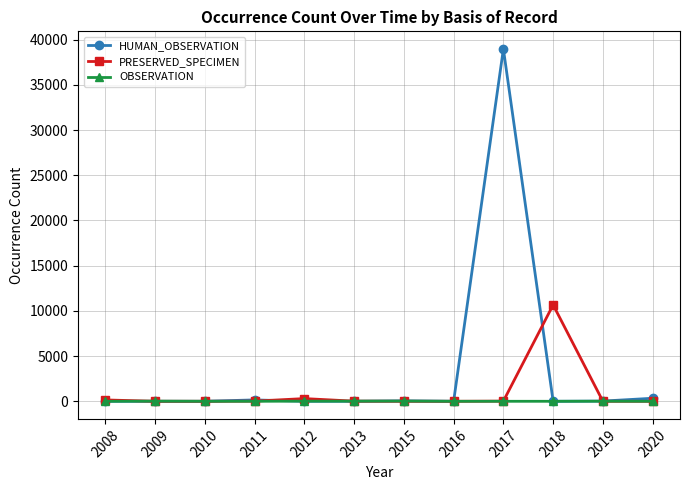

What is the difference between the highest and lowest values at 2013?

16